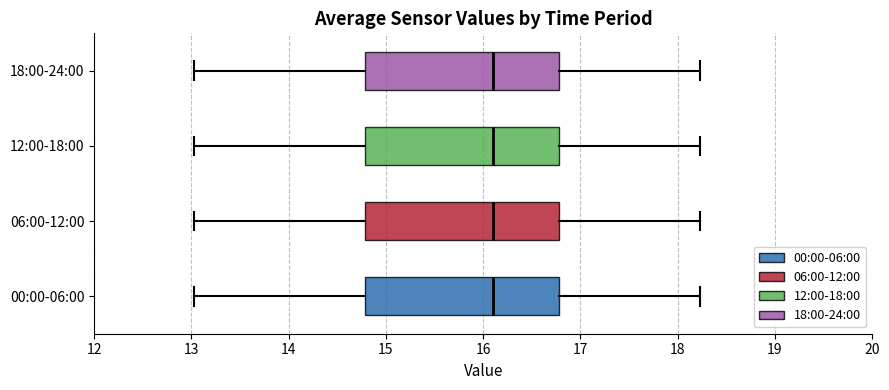

Where is the left edge of the box for 00:00-06:00 on the x-axis? The values are not printed on the chart, so give them approximately, as read against the axis.

14.8